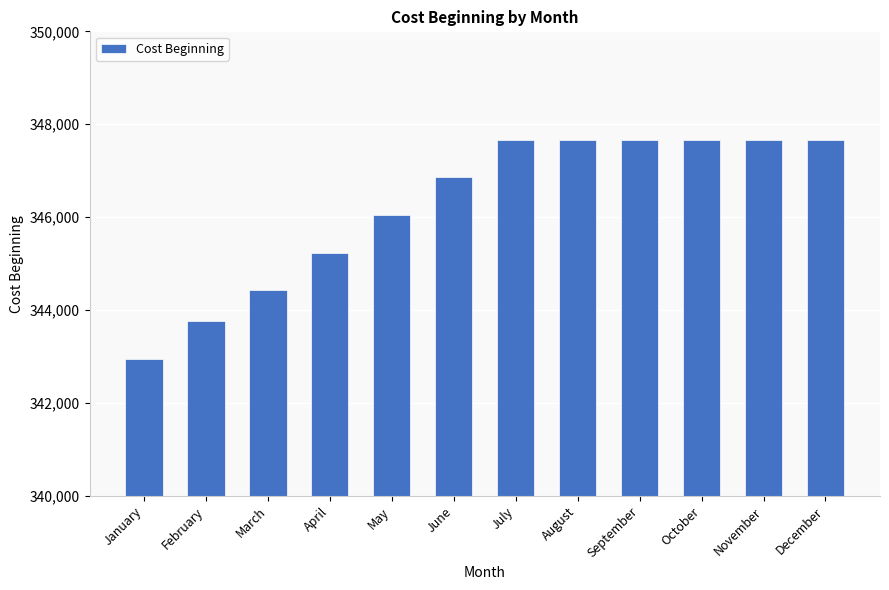

How many data points are above 347653?

6